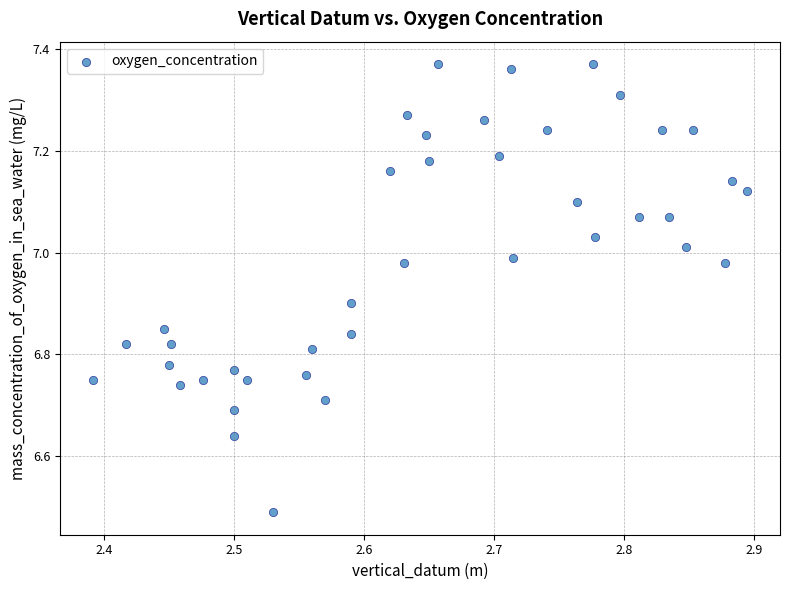

What is the range of X values (max minus min)?

0.5